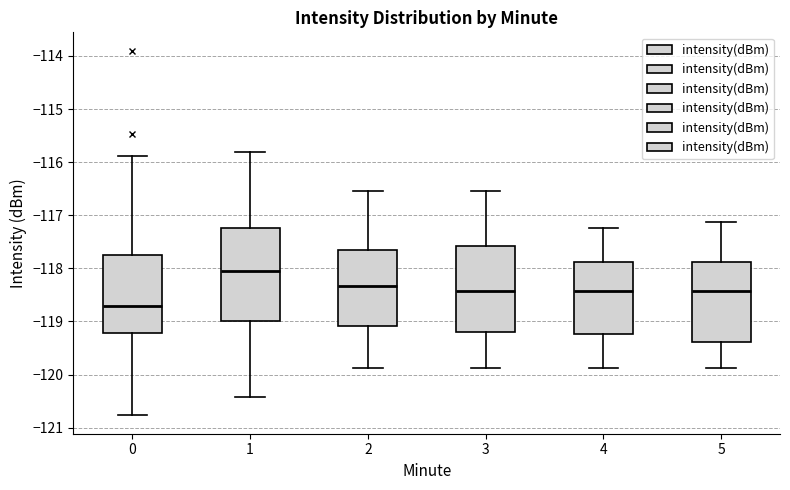

Reading left to right, read every box against the y-axis: the position of its median line, the range the box covers, and the ends of its whiskers. The values are not printed on the chart, so give them approximately, as read against the axis.

0: median -118.7, box -119.2 to -117.7, whiskers -120.8 to -115.9
1: median -118.1, box -119.0 to -117.2, whiskers -120.4 to -115.8
2: median -118.3, box -119.1 to -117.7, whiskers -119.9 to -116.5
3: median -118.4, box -119.2 to -117.6, whiskers -119.9 to -116.5
4: median -118.4, box -119.2 to -117.9, whiskers -119.9 to -117.2
5: median -118.4, box -119.4 to -117.9, whiskers -119.9 to -117.1